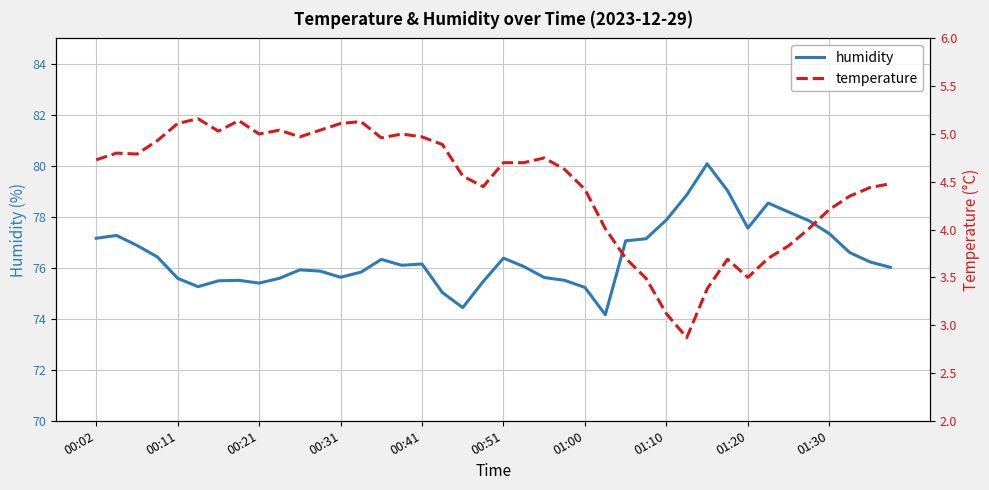

What is the minimum value shown in the chart?

2.9